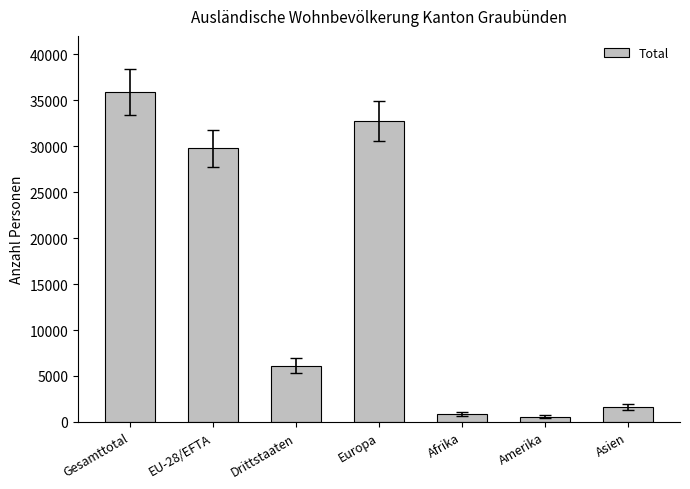

What is the label of the 6th bar from the left?

Amerika